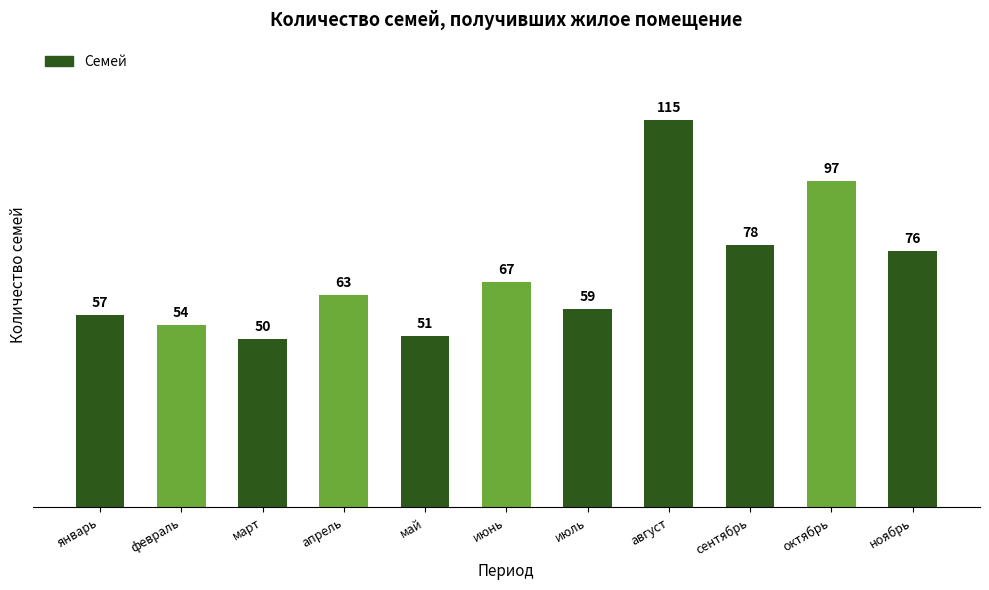

The value at апрель is 63. True or false?

True